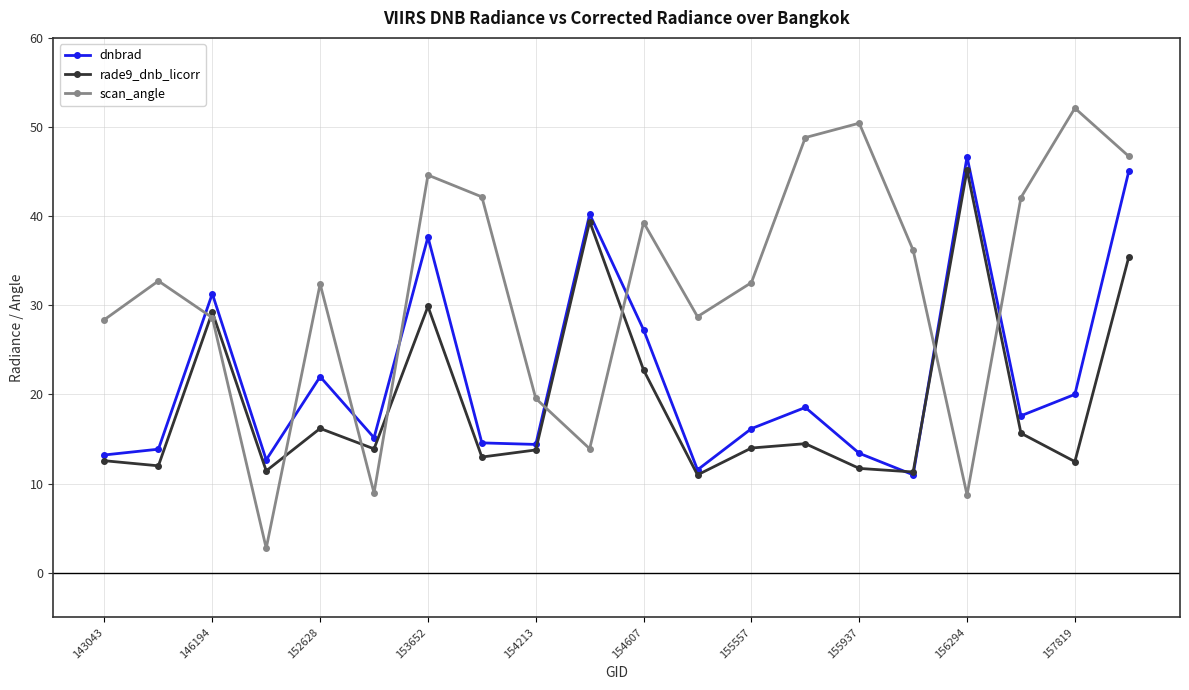

Rank the series by their average value, from lowest to highest.

rade9_dnb_licorr, dnbrad, scan_angle